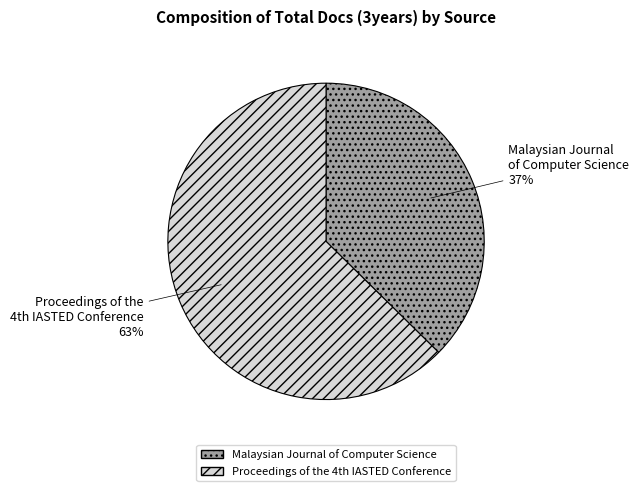

To the nearest percent, what is the average slice percentage?

50%